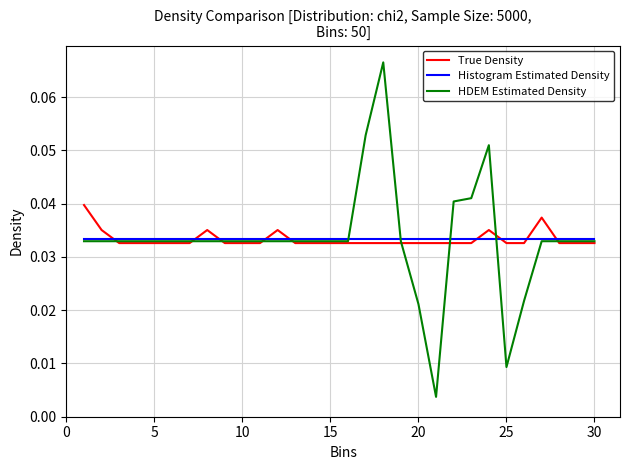

Which series ends up on top after the final intersection of True Density and Histogram Estimated Density?

Histogram Estimated Density